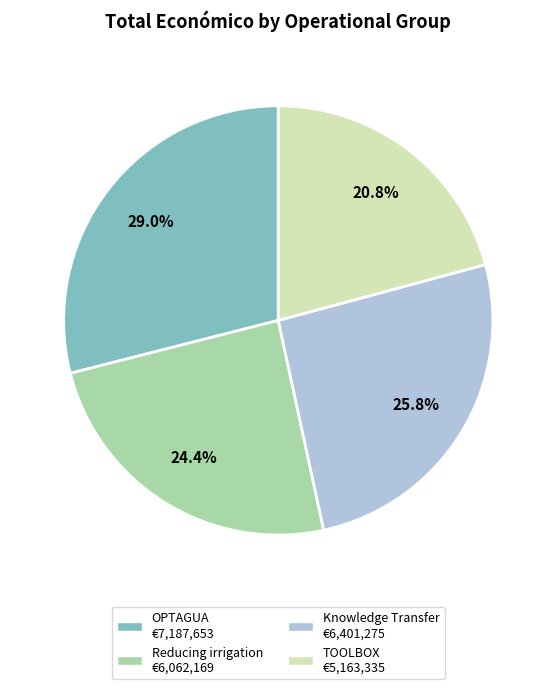

How many segments does this pie chart have?

4